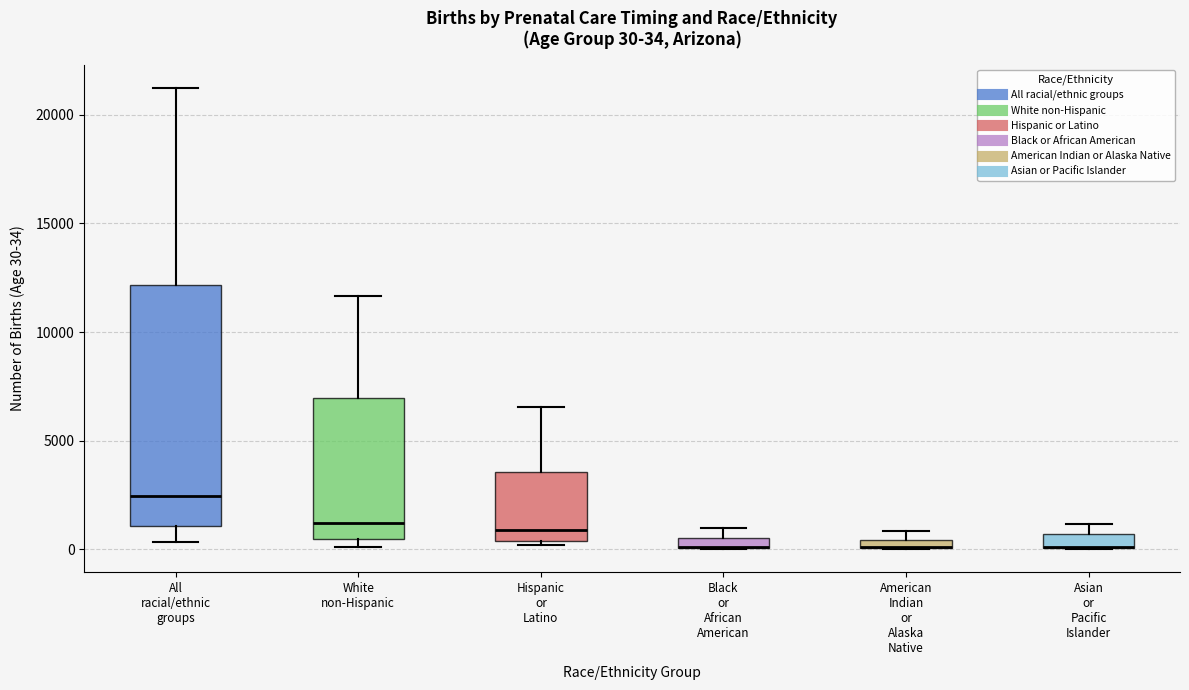

Comparing the boxes themselves (not the whiskers), which one is the tallest?

All racial/ethnic groups